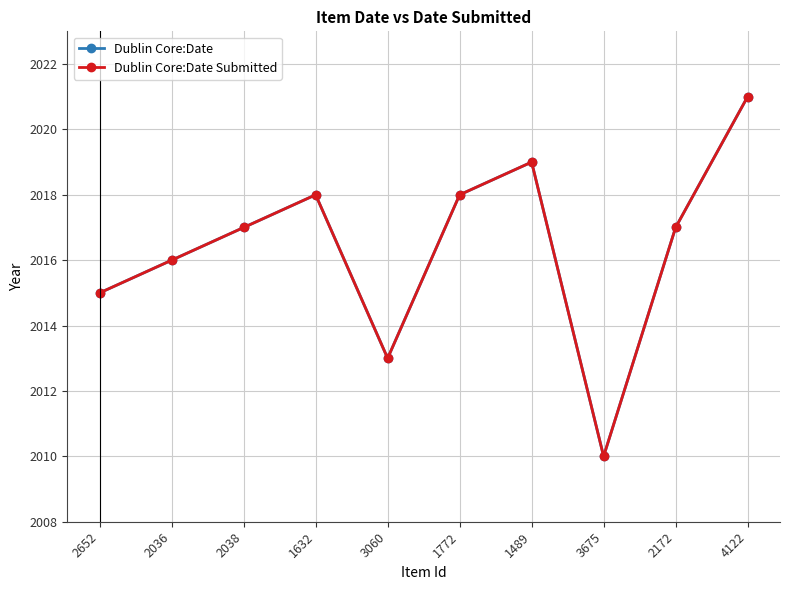

In Dublin Core:Date, how many points are lower than both neighbors (excluding endpoints)?

2